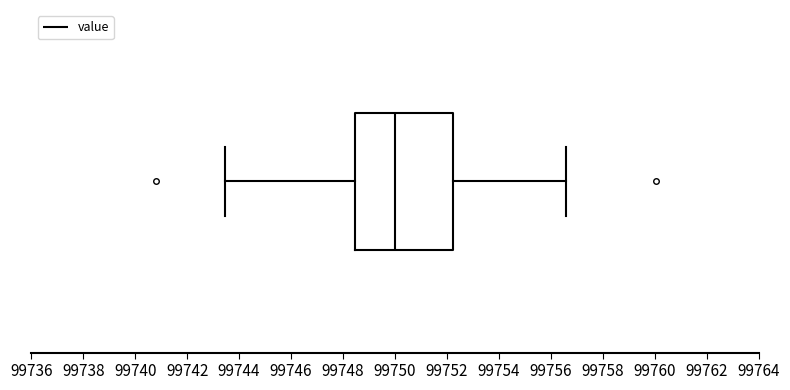

Transcribe this box plot: give where the median line is, the range the box spans, and where the two whiskers end, as read against the x-axis. The values are not printed on the chart, so give them approximately, as read against the axis.

median 99750.0, box 99748.4 to 99752.2, whiskers 99743.4 to 99756.6